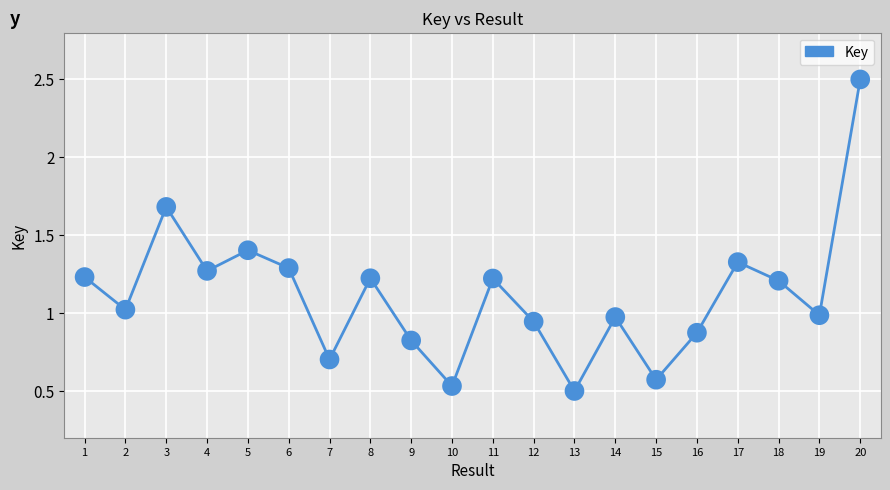

What is the change in value from 6 to 7?

-0.6